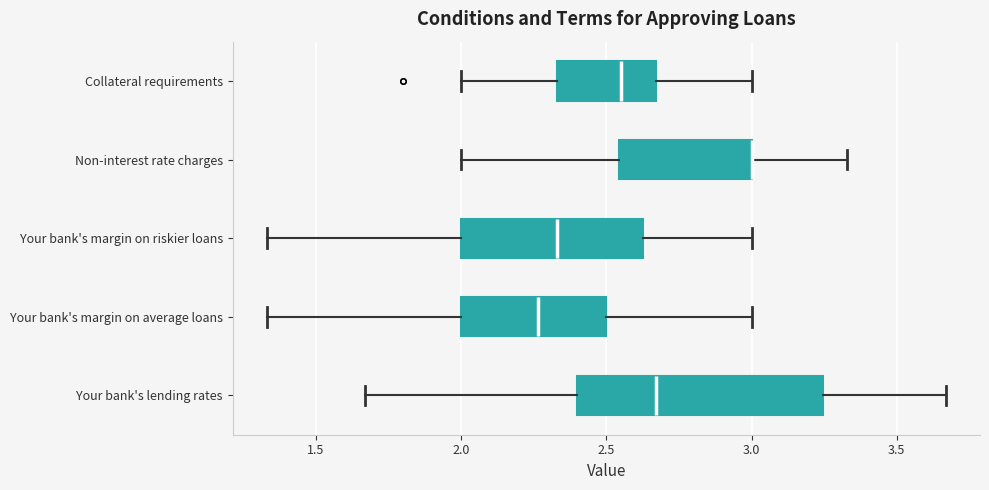

Which box is the widest, from its left edge to its right edge?

Your bank's lending rates